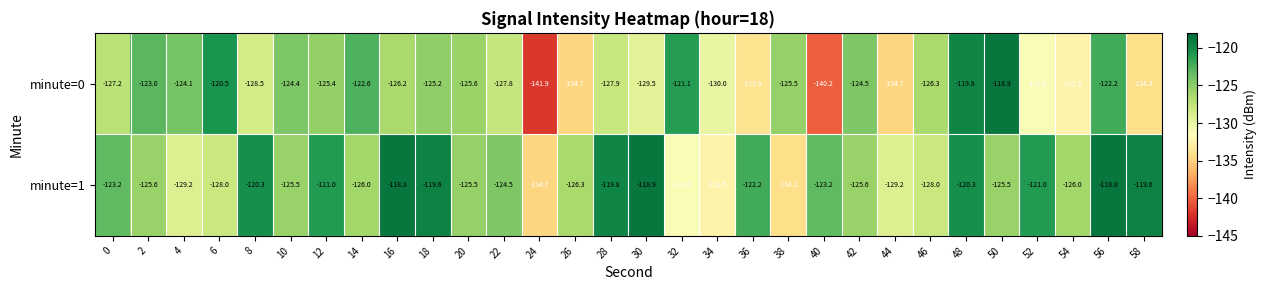

Is it true that minute=0 equals -169.2 at 18?

False